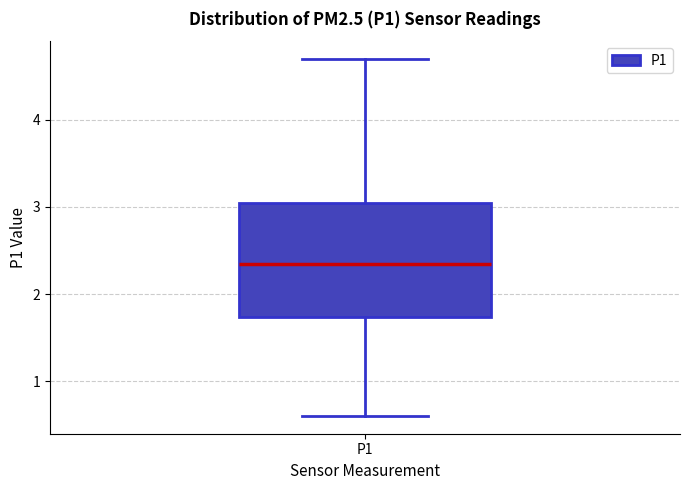

Transcribe this box plot: give where the median line is, the range the box spans, and where the two whiskers end, as read against the y-axis. The values are not printed on the chart, so give them approximately, as read against the axis.

median 2.4, box 1.7 to 3.1, whiskers 0.6 to 4.7